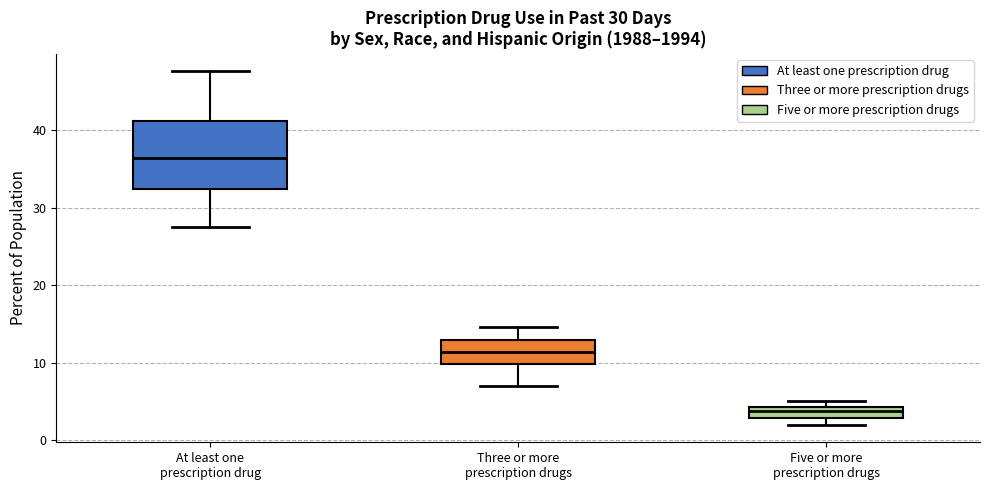

Which box's median line is the highest?

At least one prescription drug